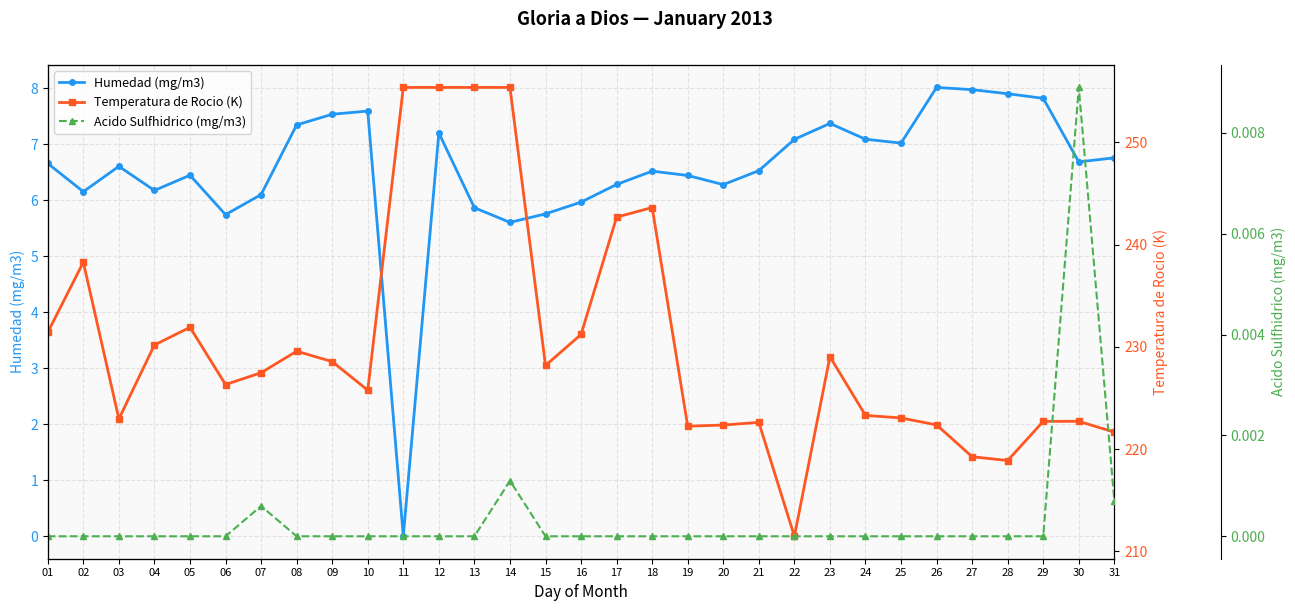

Between 17 and 03, which is larger?

03